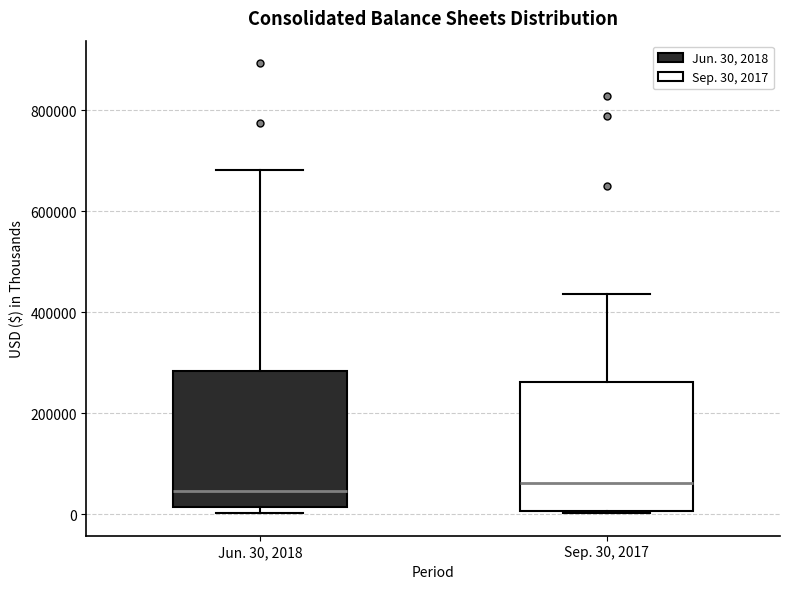

Where is the upper edge of the box for Jun. 30, 2018 on the y-axis? The values are not printed on the chart, so give them approximately, as read against the axis.

280000